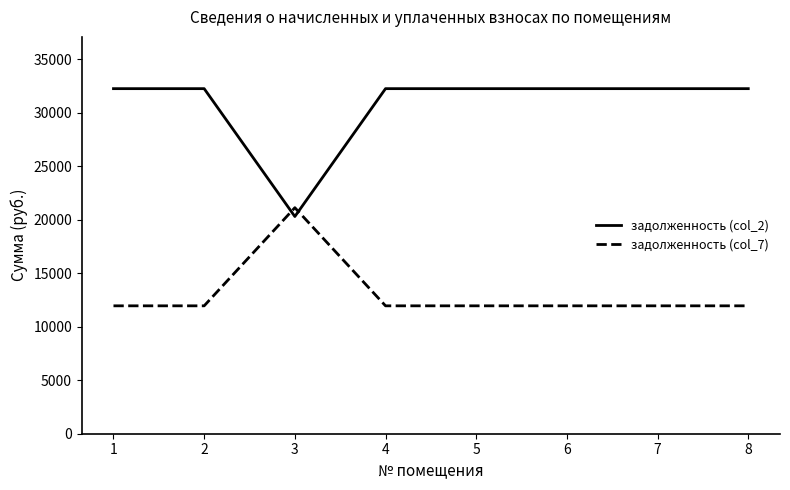

How many intersections are there between задолженность (col_2) and задолженность (col_7)?

2